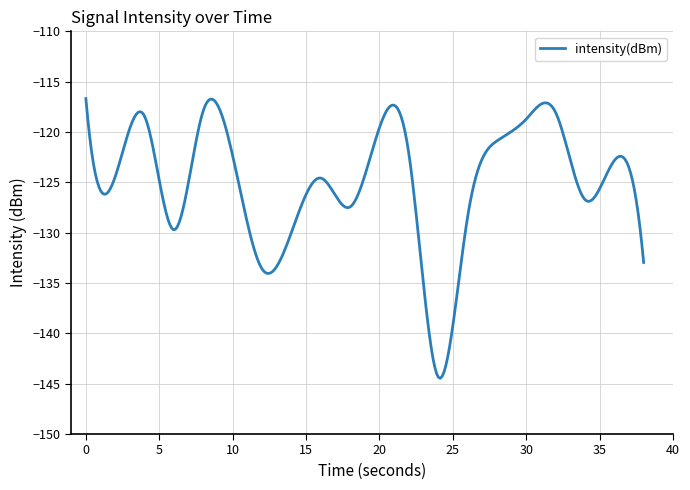

What is the difference between the maximum and minimum values?

27.8